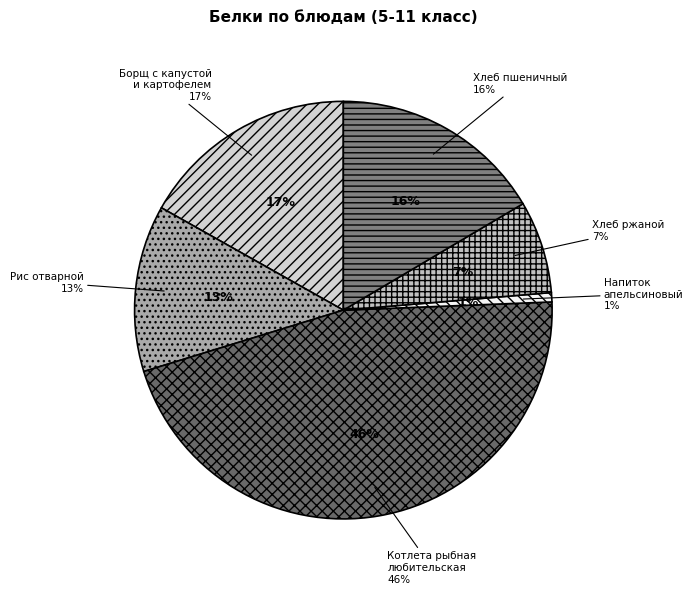

Is it true that Борщ с капустой
и картофелем is 17% of the pie?

True